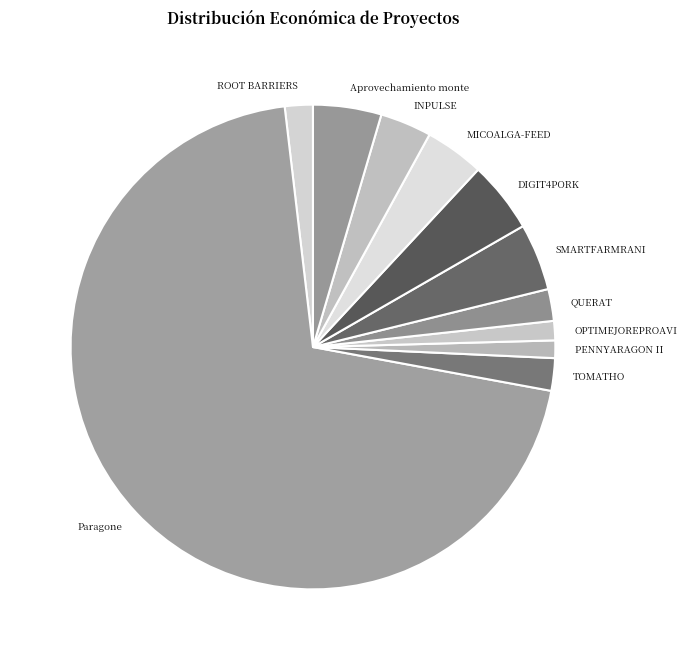

Combined, do OPTIMEJOREPROAVI and QUERAT account for over 50%?

No